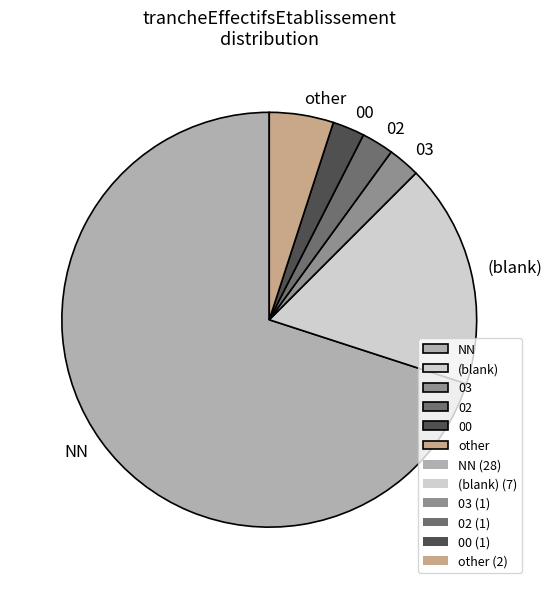

Count the number of slices in the pie.

6